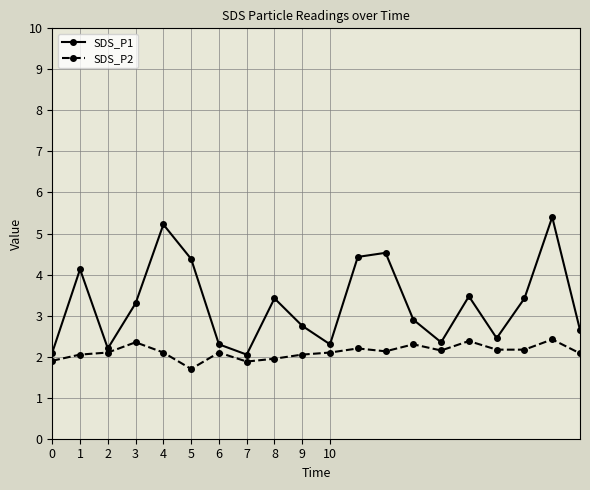

At how many categories does at least one series exceed 1?

20